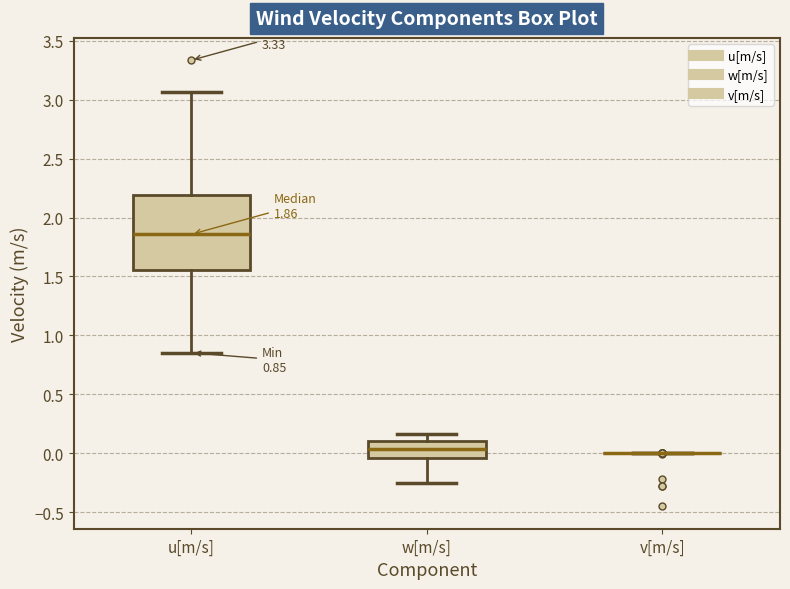

Comparing the boxes themselves (not the whiskers), which one is the tallest?

u[m/s]